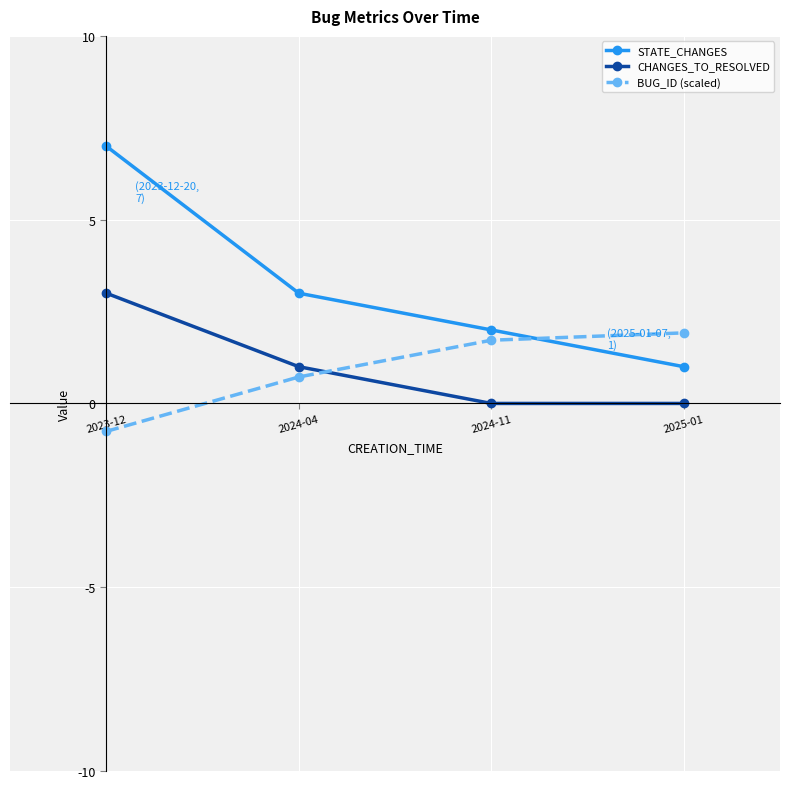

What is the sum of the BUG_ID (scaled) values at 2024-11 and 2024-04?

2.4